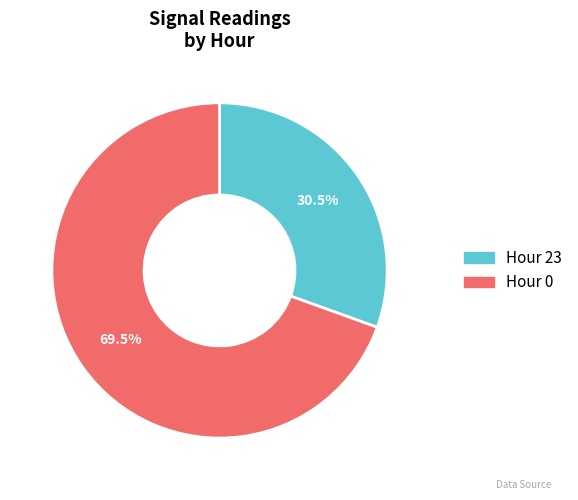

Does Hour 23 account for over 50% of the chart?

No